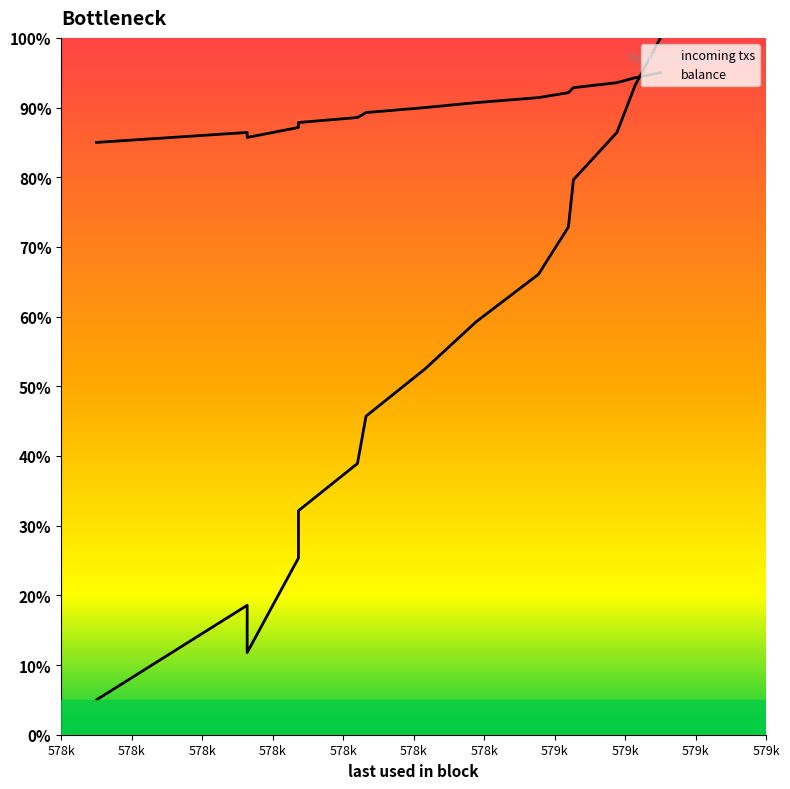

What is the difference between the highest and lowest values at 579k?

37.5